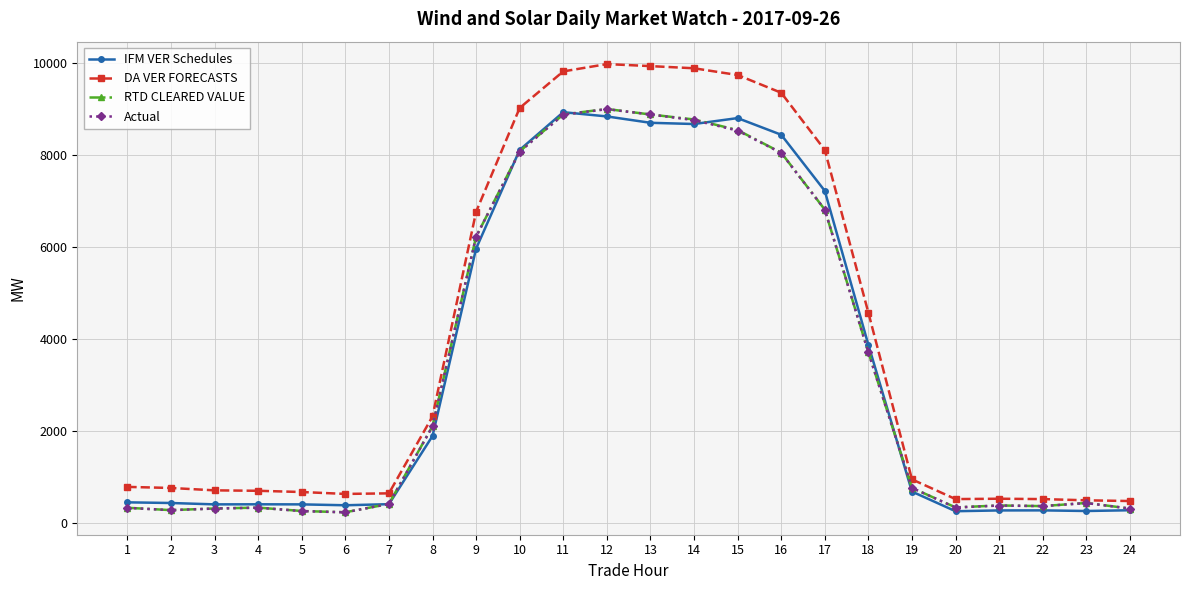

After their last crossing, which series has the higher values: RTD CLEARED VALUE or Actual?

RTD CLEARED VALUE